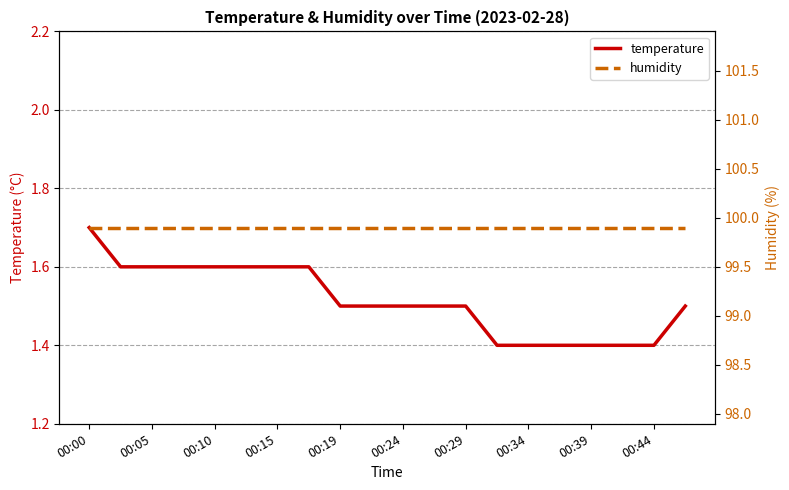

Reading right to left, list all the values displayed in this chart.

temperature: 1.5	1.4	1.4	1.4	1.4	1.4	1.4	1.5	1.5	1.5	1.5	1.5	1.6	1.6	1.6	1.6	1.6	1.6	1.6	1.7
humidity: 99.9	99.9	99.9	99.9	99.9	99.9	99.9	99.9	99.9	99.9	99.9	99.9	99.9	99.9	99.9	99.9	99.9	99.9	99.9	99.9